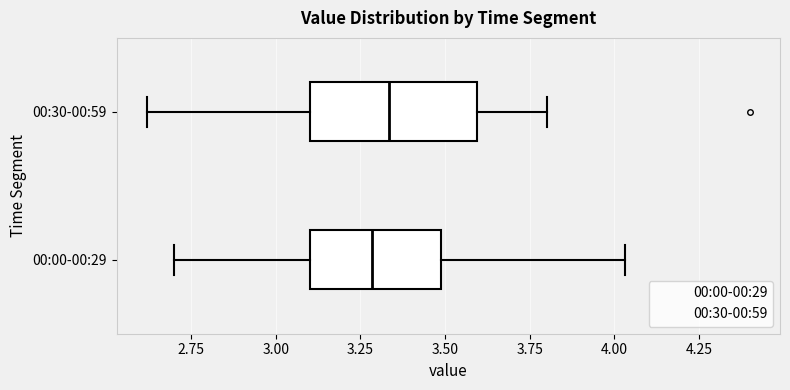

Reading bottom to top, transcribe this box plot: for each box, give where its median line is, the range the box spans, and where its two whiskers end, as read against the x-axis. The values are not printed on the chart, so give them approximately, as read against the axis.

00:00-00:29: median 3.30, box 3.10 to 3.50, whiskers 2.70 to 4.05
00:30-00:59: median 3.35, box 3.10 to 3.60, whiskers 2.60 to 3.80